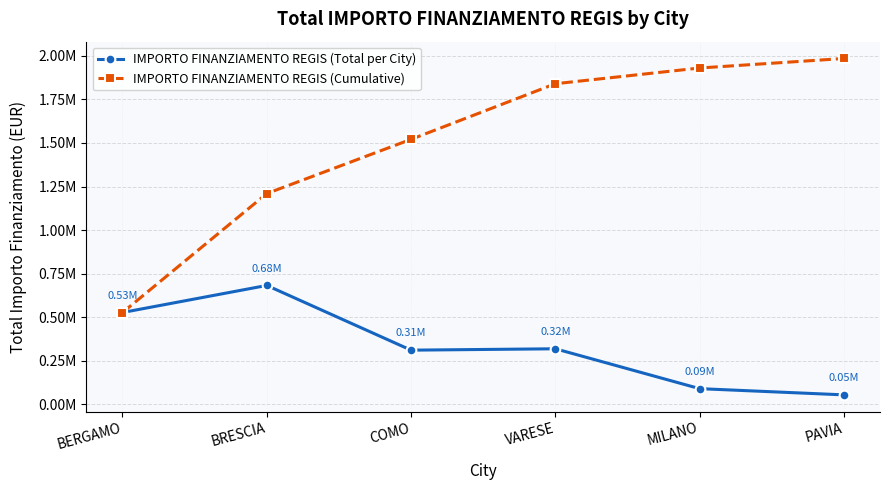

Reading left to right, list all the values displayed in this chart.

IMPORTO FINANZIAMENTO REGIS (Total per City): 527175.5	682502.5	311137.0	319070.1	90268.6	54577.6
IMPORTO FINANZIAMENTO REGIS (Cumulative): 527175.5	1209678.0	1520815.0	1839885.1	1930153.7	1984731.3